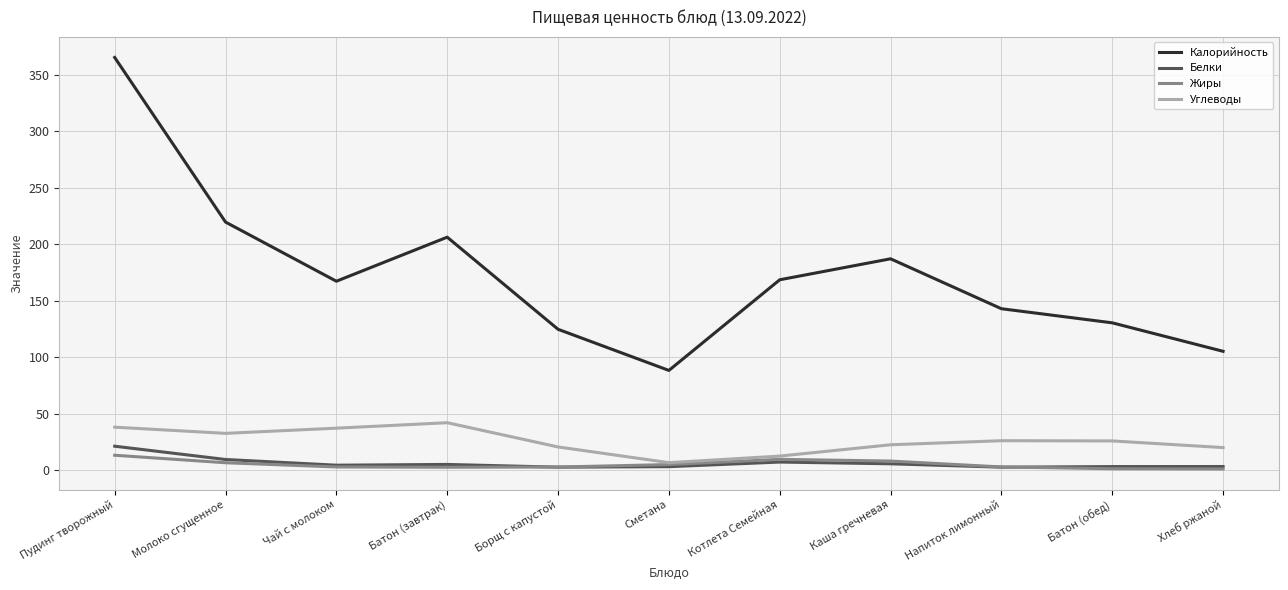

Which category has the highest value across all series?

Пудинг творожный